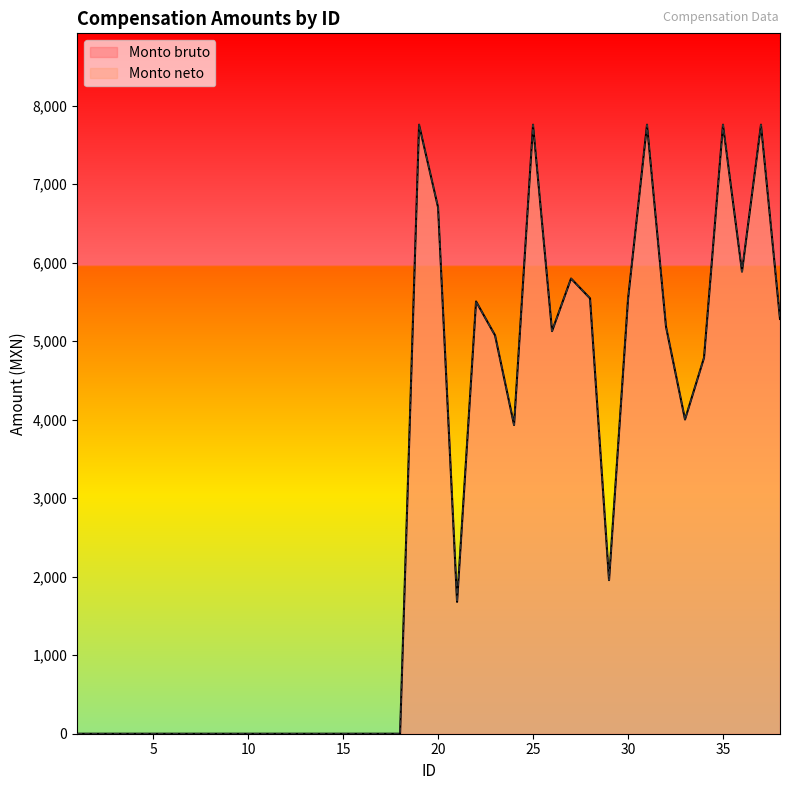

The Monto neto series shows 0.0 at 2. True or false?

True